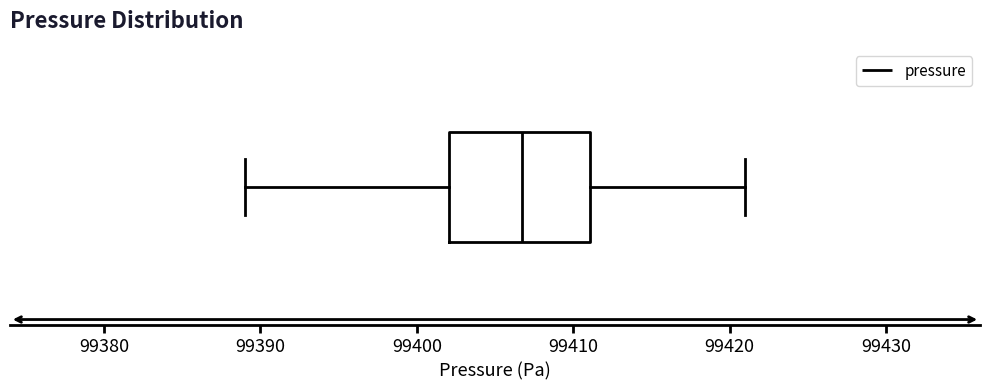

Where does the left whisker of the box end on the x-axis? The values are not printed on the chart, so give them approximately, as read against the axis.

99389